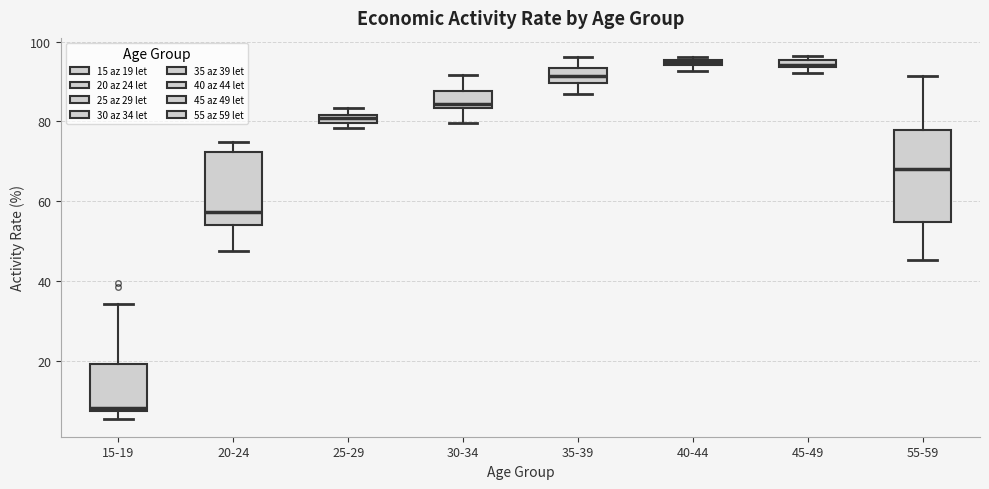

Where does the upper whisker of the box for 55-59 end on the y-axis? The values are not printed on the chart, so give them approximately, as read against the axis.

92